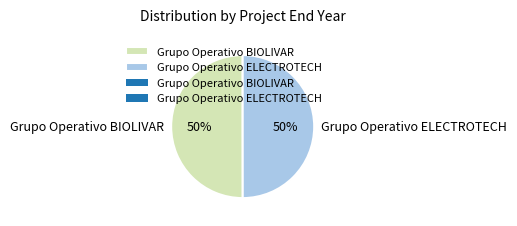

The Grupo Operativo ELECTROTECH slice represents 50% of the pie. True or false?

True